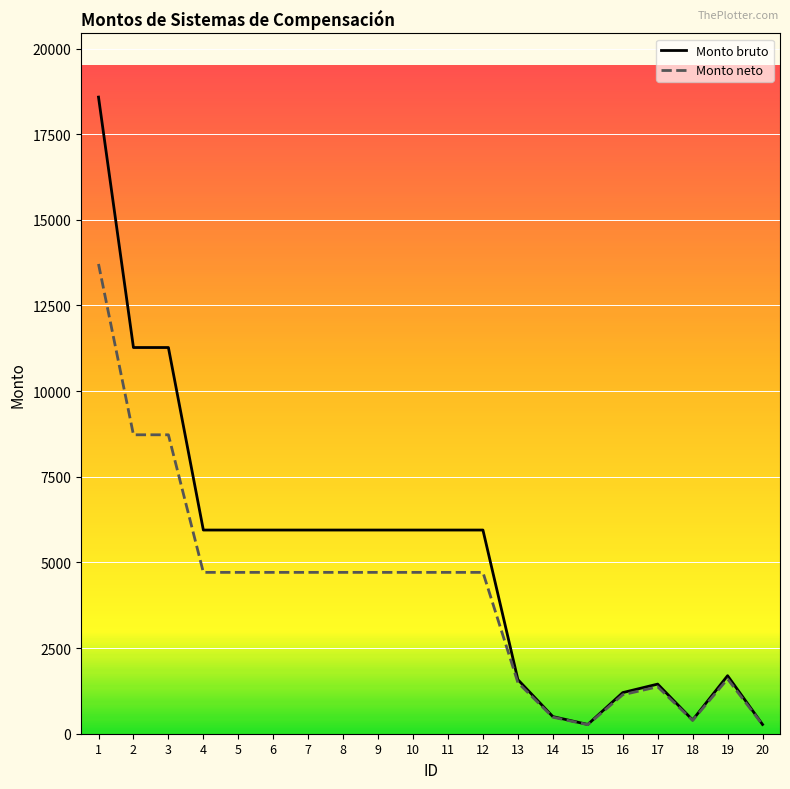

What is the greatest value displayed?

18581.9